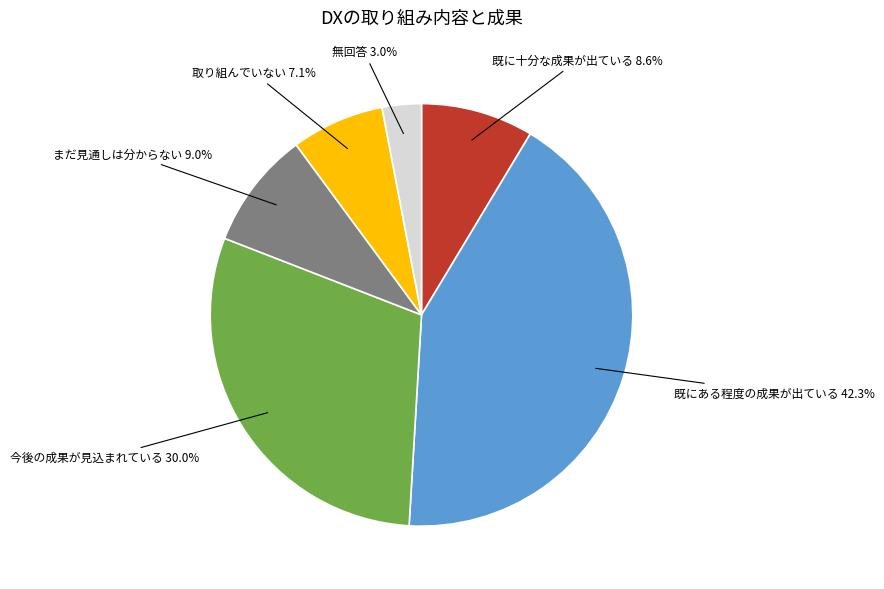

To the nearest percent, what is the difference between the 今後の成果が見込まれている and 取り組んでいない slice percentages?

23%